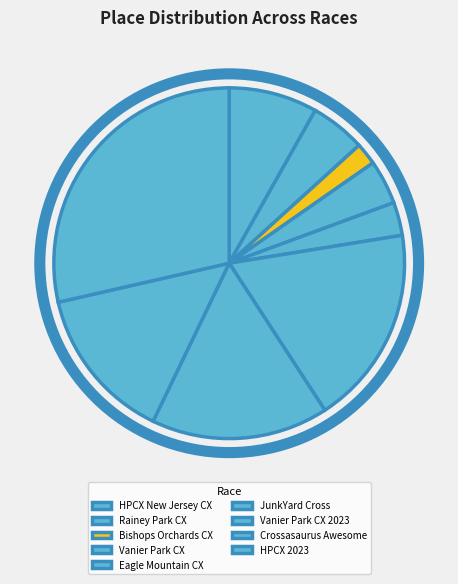

Count the number of slices in the pie.

9